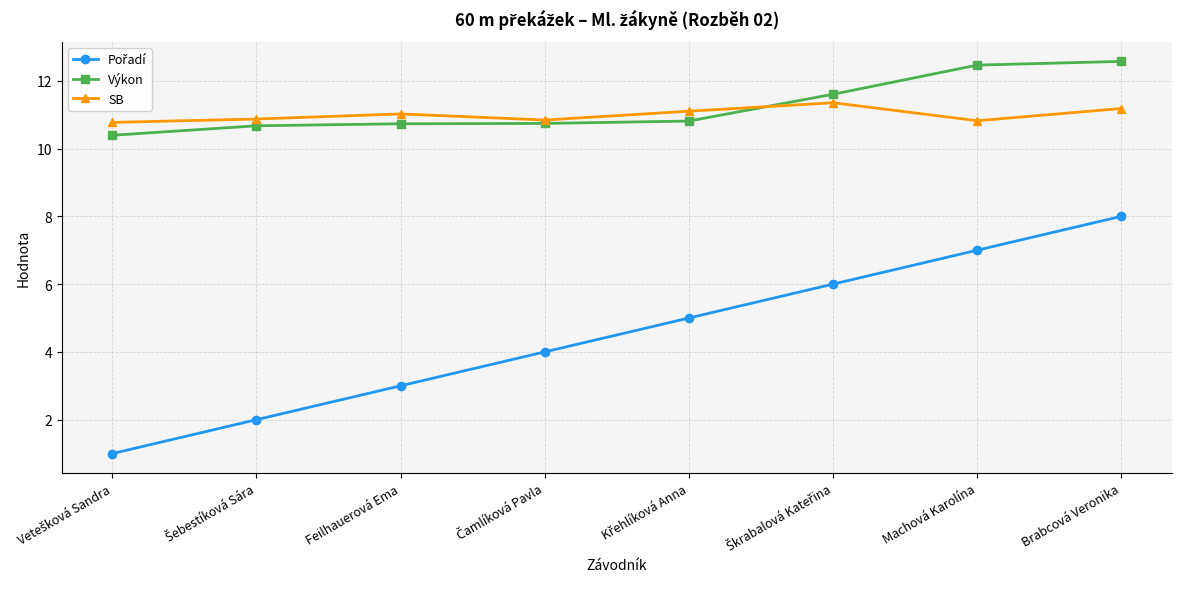

What is the highest value of the Výkon series?

12.6